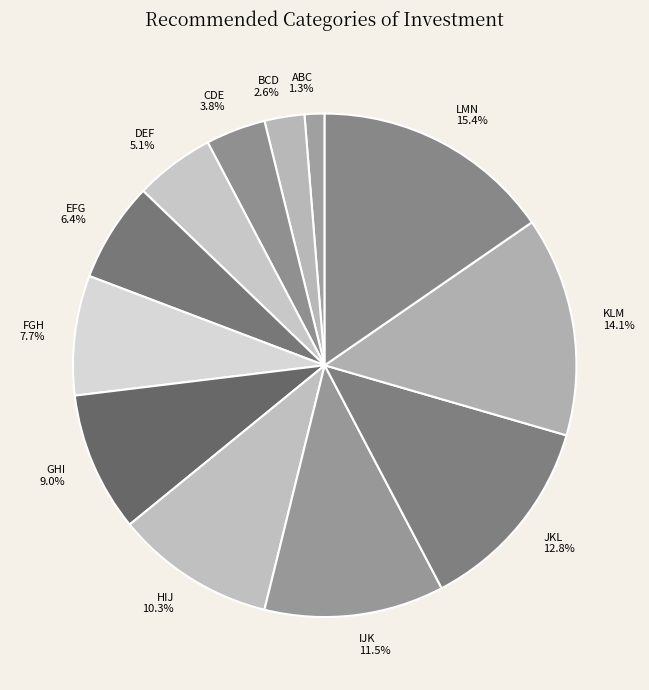

Rank the categories by value from lowest to highest.

ABC, BCD, CDE, DEF, EFG, FGH, GHI, HIJ, IJK, JKL, KLM, LMN